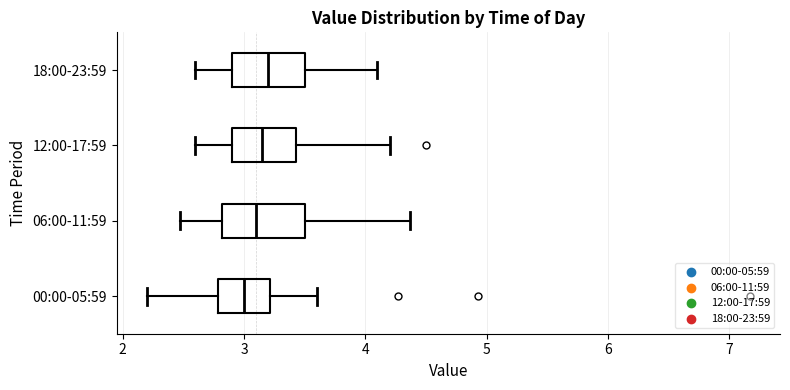

Where does the right whisker of the box for 00:00-05:59 end on the x-axis? The values are not printed on the chart, so give them approximately, as read against the axis.

3.6